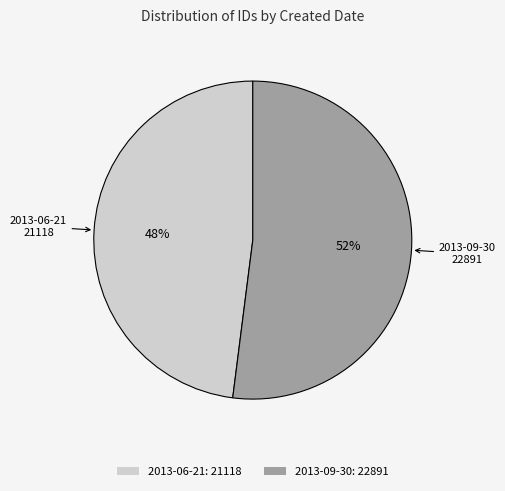

Count the number of slices in the pie.

2